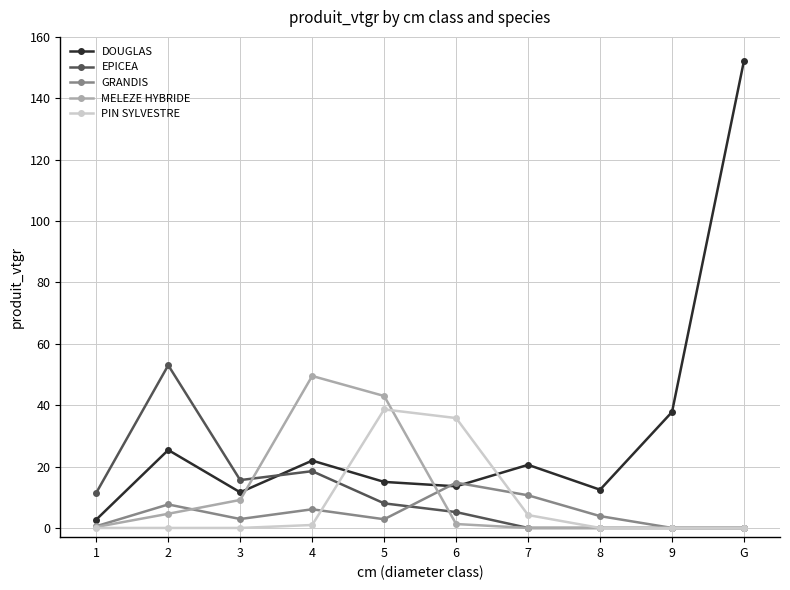

What are all the series names shown in the legend?

DOUGLAS, EPICEA, GRANDIS, MELEZE HYBRIDE, PIN SYLVESTRE